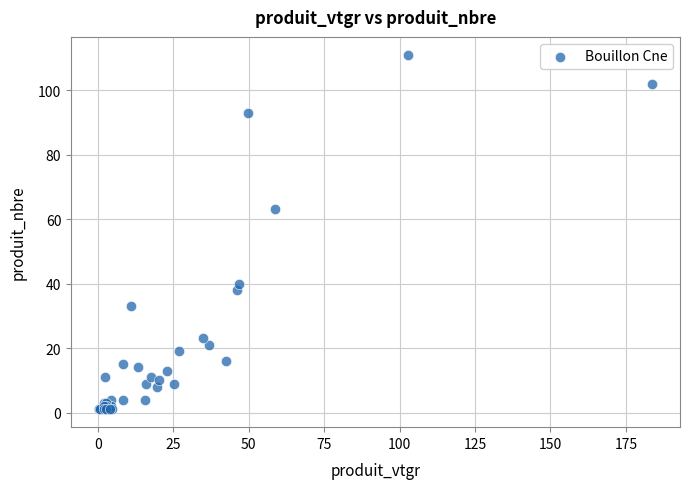

What Y value in the scatter plot is closest to 56?

63